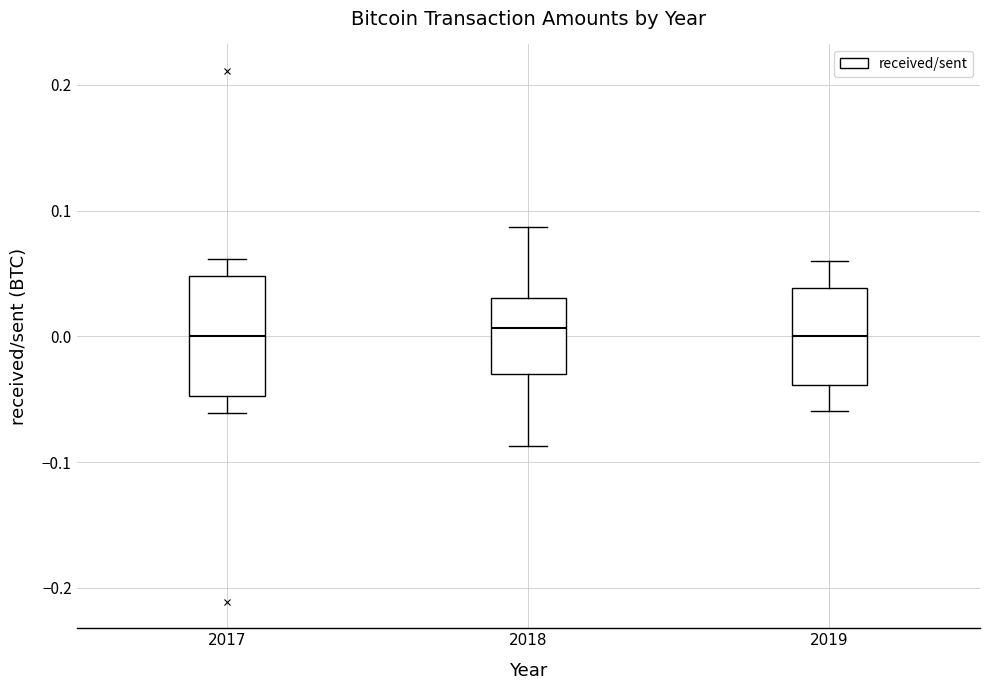

Reading left to right, transcribe this box plot: for each box, give where its median line is, the range the box spans, and where its two whiskers end, as read against the y-axis. The values are not printed on the chart, so give them approximately, as read against the axis.

2017: median 0.00, box -0.05 to 0.05, whiskers -0.06 to 0.06
2018: median 0.01, box -0.03 to 0.03, whiskers -0.09 to 0.09
2019: median 0.00, box -0.04 to 0.04, whiskers -0.06 to 0.06